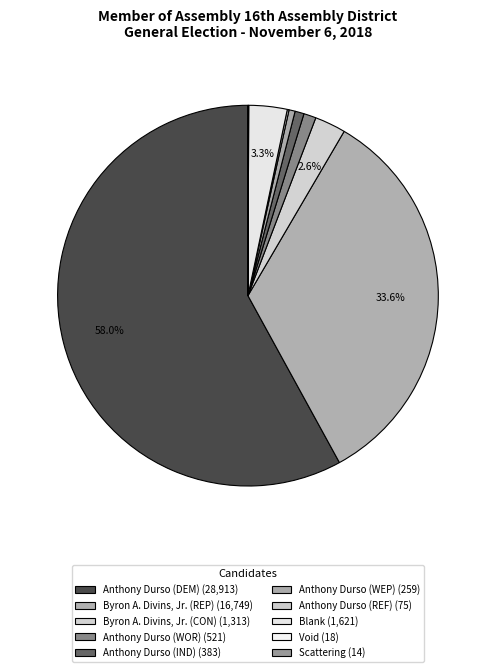

What is the change in value from Byron A. Divins, Jr. (REP) to Anthony Durso (REF)?

-16674